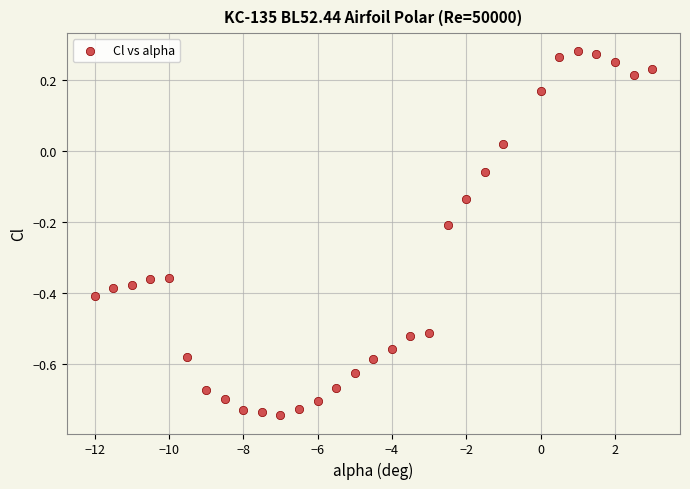

What is the range of Y values (max minus min)?

1.0